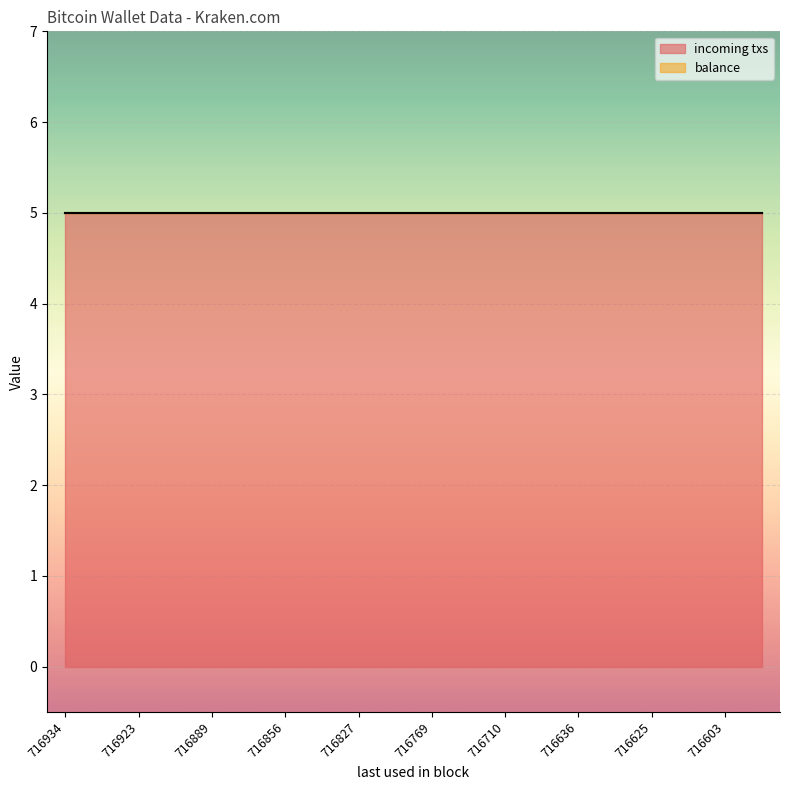

The incoming txs series shows 2 at 716889. True or false?

False